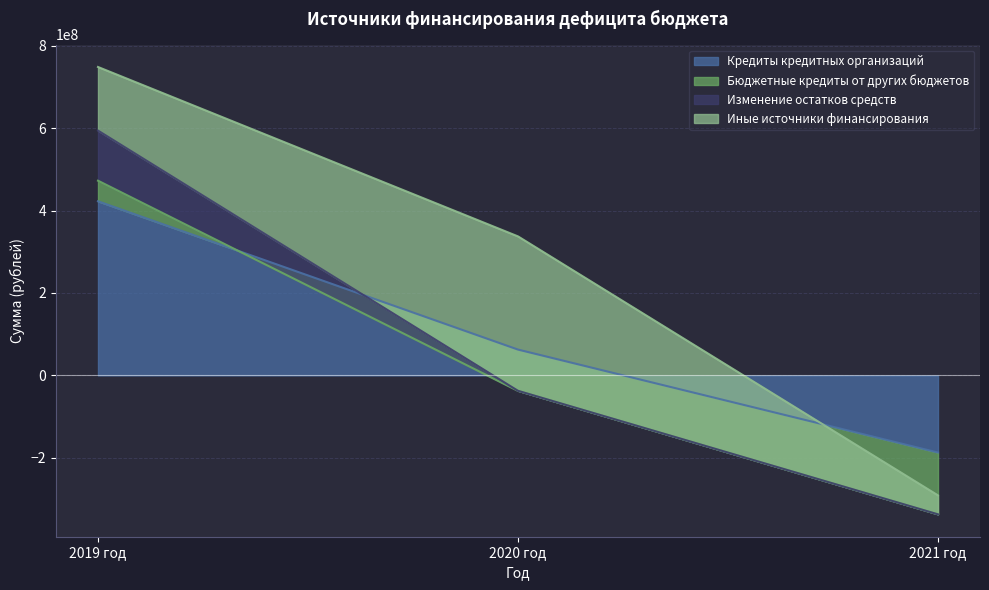

What position from the right is 2019 год?

3